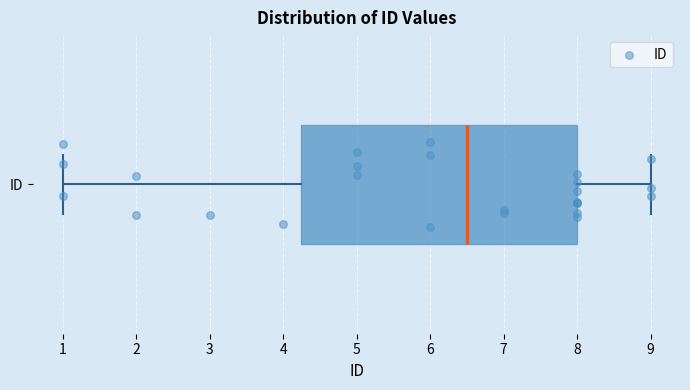

Read this box plot against the x-axis: the position of the median line, the range covered by the box, and the ends of both whiskers. The values are not printed on the chart, so give them approximately, as read against the axis.

median 6.5, box 4.3 to 8.0, whiskers 1.0 to 9.0